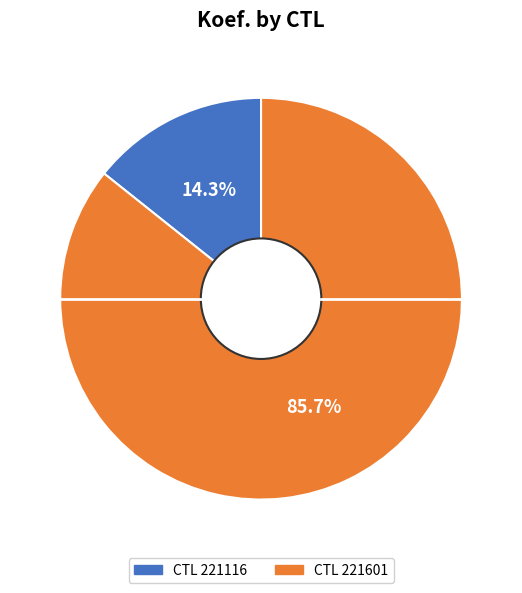

Is there a majority slice in this chart?

Yes